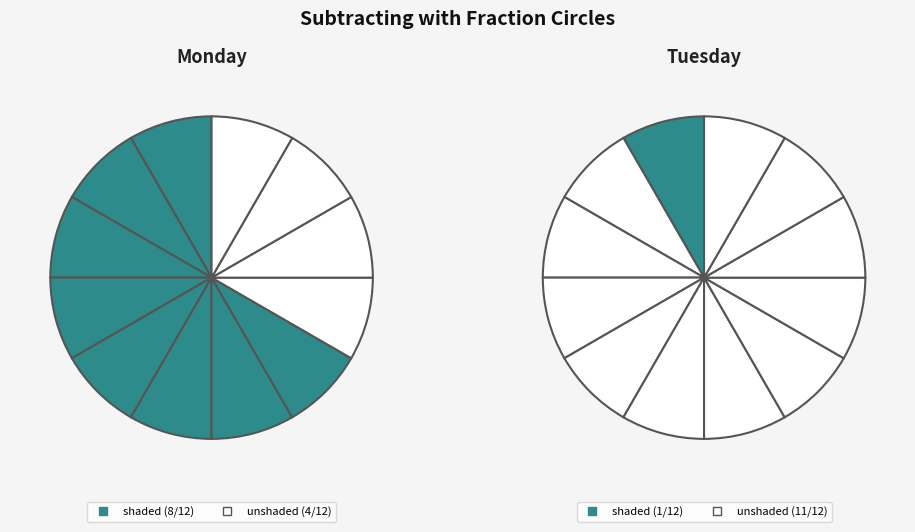

Does 5 represent more than half of the total?

No